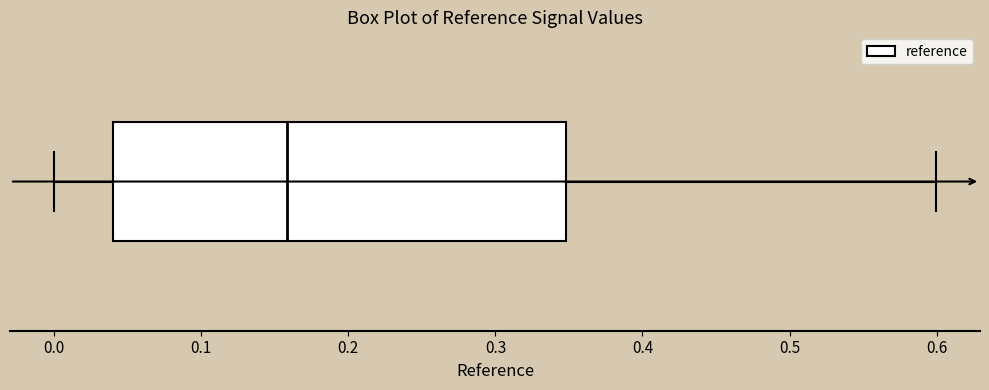

Transcribe this box plot: give where the median line is, the range the box spans, and where the two whiskers end, as read against the x-axis. The values are not printed on the chart, so give them approximately, as read against the axis.

median 0.16, box 0.04 to 0.35, whiskers 0.00 to 0.60